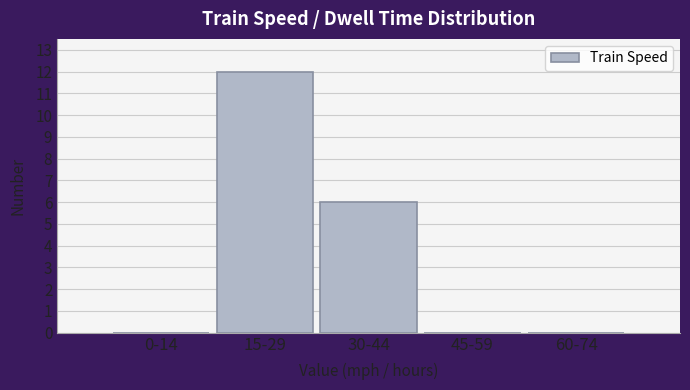

Reading right to left, what are all the values shown in this chart?

60-74=0	45-59=0	30-44=6	15-29=12	0-14=0